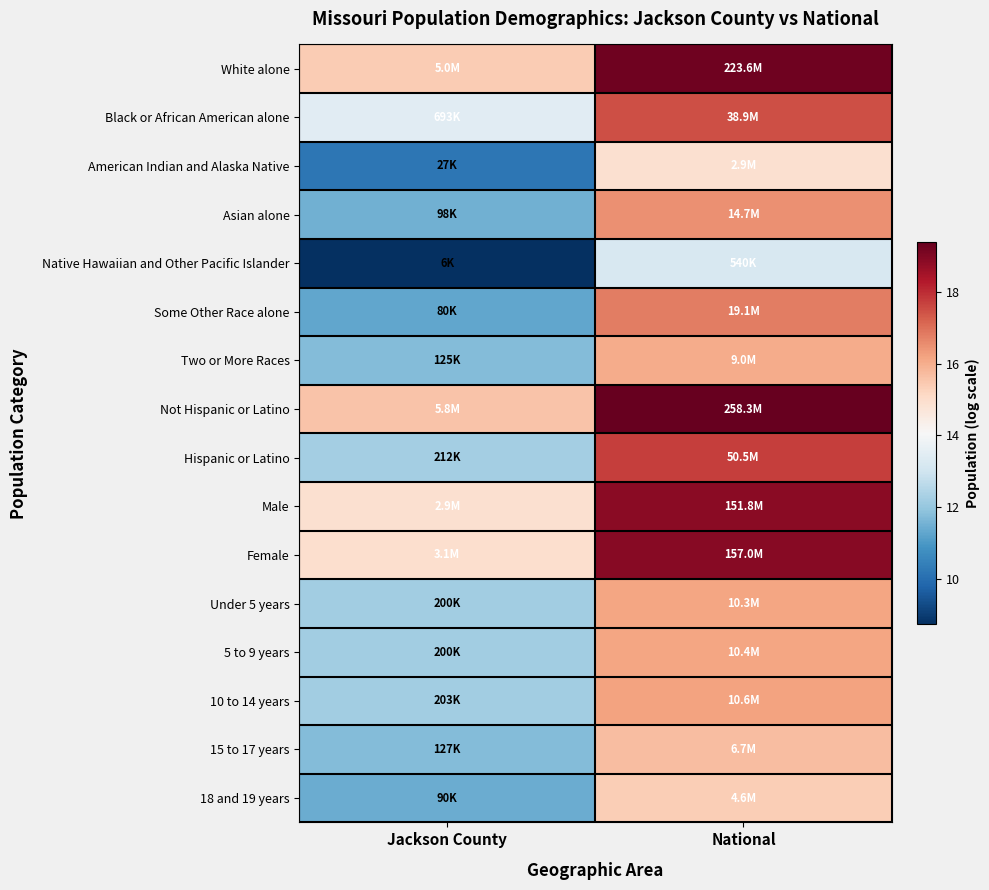

At Jackson County, list the series in order from largest to smallest.

Not Hispanic or Latino, White alone, Female, Male, Black or African American alone, Hispanic or Latino, 10 to 14 years, 5 to 9 years, Under 5 years, 15 to 17 years, Two or More Races, Asian alone, 18 and 19 years, Some Other Race alone, American Indian and Alaska Native, Native Hawaiian and Other Pacific Islander